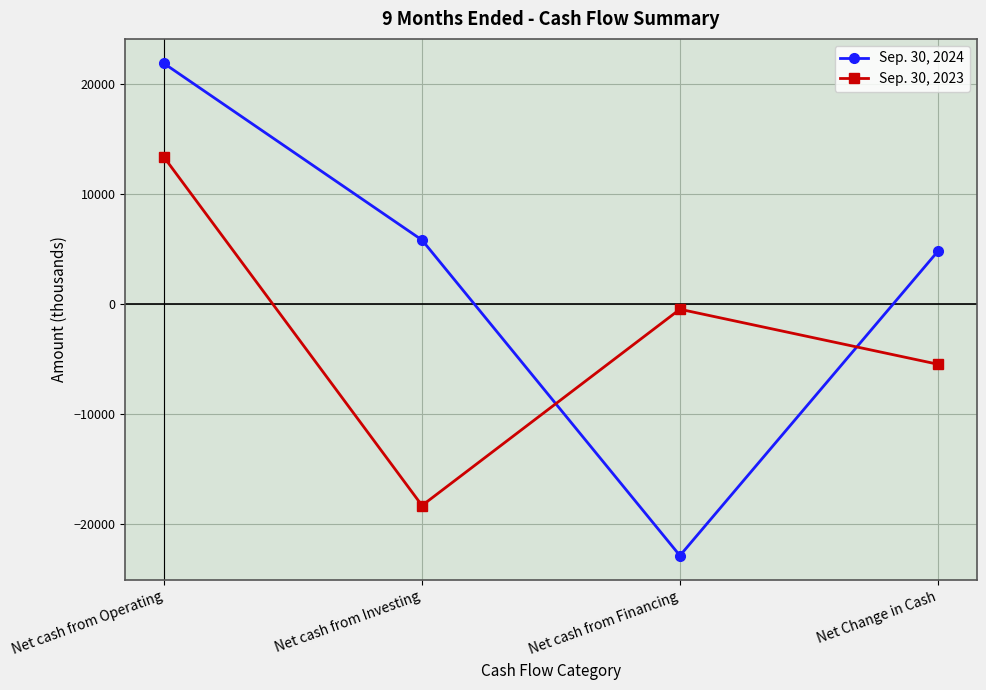

How many categories are shown in the chart?

4